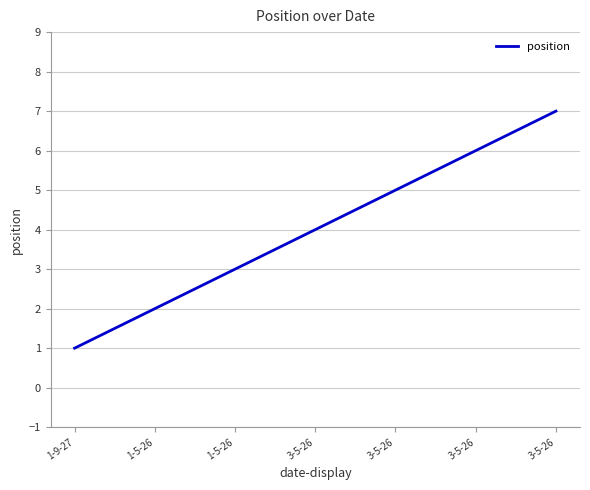

What is the difference between the maximum and minimum values?

6